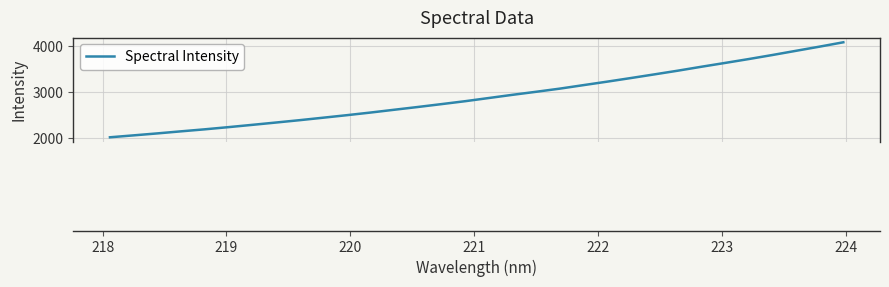

What is the greatest value displayed?

4089.1